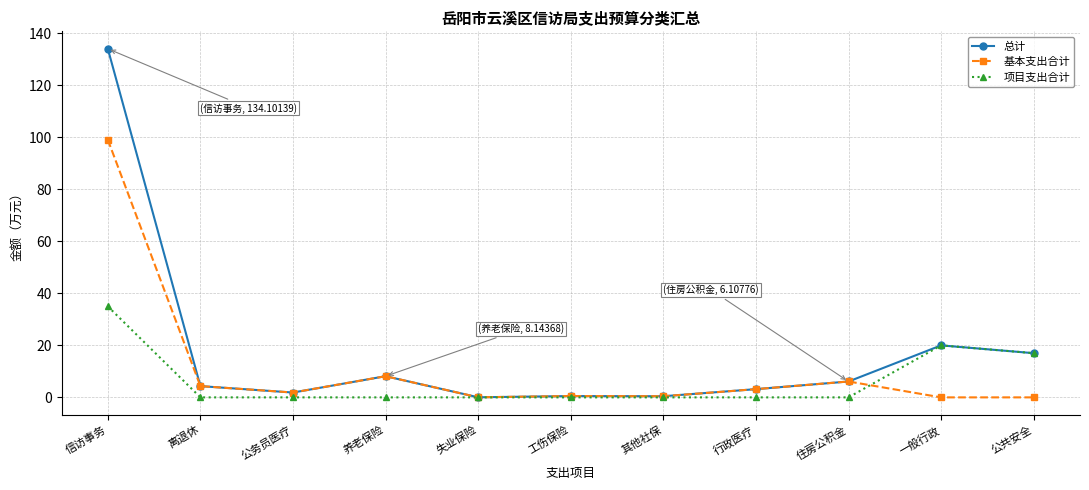

What is the difference between the highest and lowest values at 一般行政?

20.0